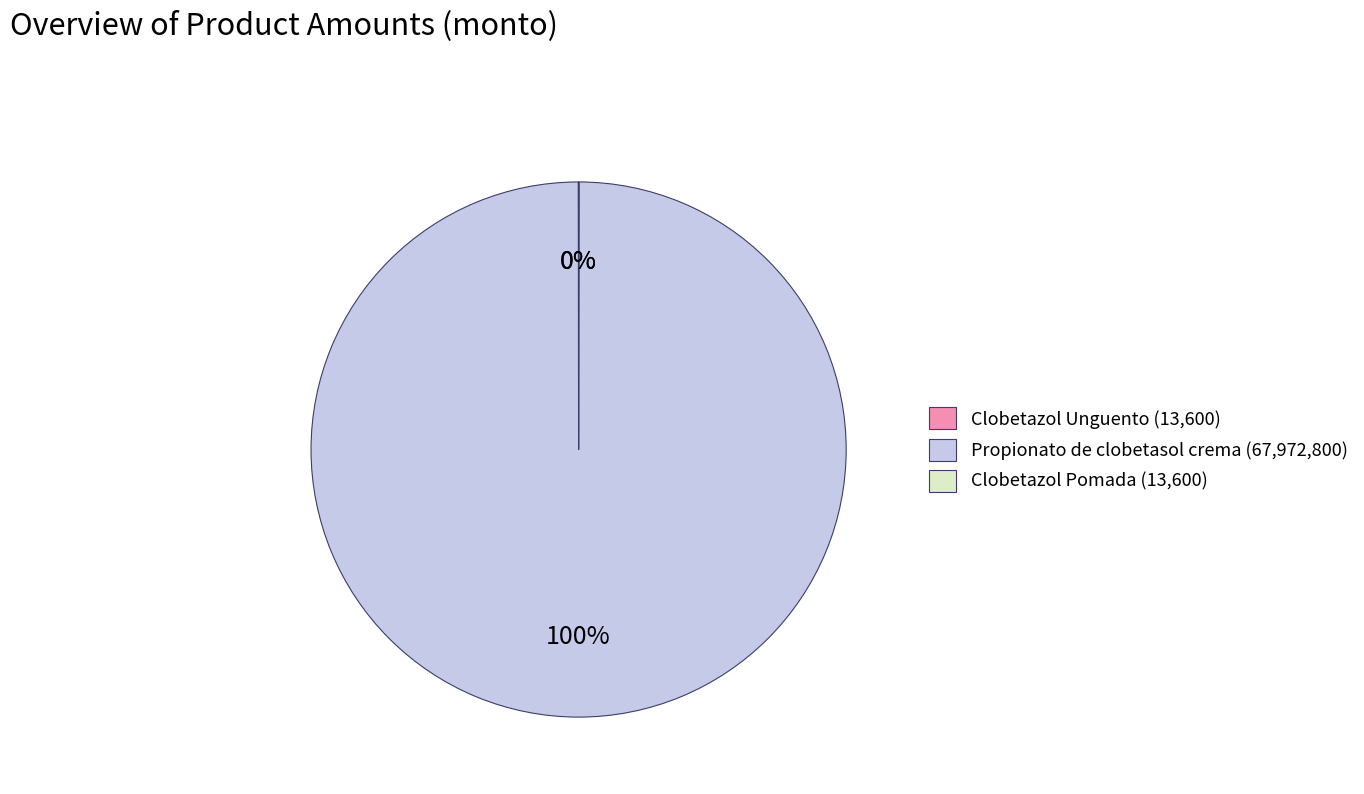

Which category accounts for the majority?

Propionato de clobetasol crema